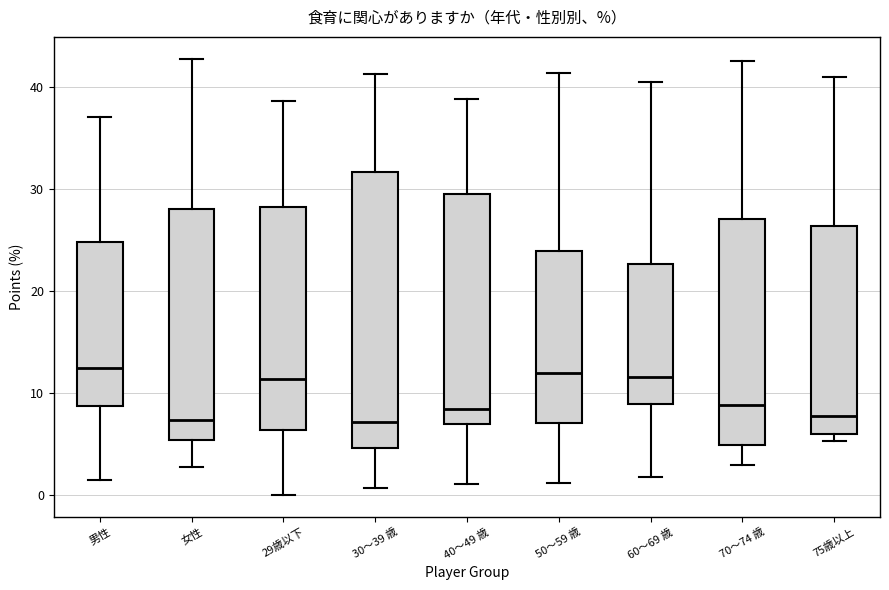

Reading left to right, transcribe this box plot: for each box, give where its median line is, the range the box spans, and where its two whiskers end, as read against the y-axis. The values are not printed on the chart, so give them approximately, as read against the axis.

男性: median 13, box 9 to 25, whiskers 1 to 37
女性: median 7, box 5 to 28, whiskers 3 to 43
29歳以下: median 11, box 6 to 28, whiskers 0 to 39
30～39 歳: median 7, box 5 to 32, whiskers 1 to 41
40～49 歳: median 8, box 7 to 30, whiskers 1 to 39
50～59 歳: median 12, box 7 to 24, whiskers 1 to 41
60～69 歳: median 12, box 9 to 23, whiskers 2 to 41
70～74 歳: median 9, box 5 to 27, whiskers 3 to 43
75歳以上: median 8, box 6 to 26, whiskers 5 to 41